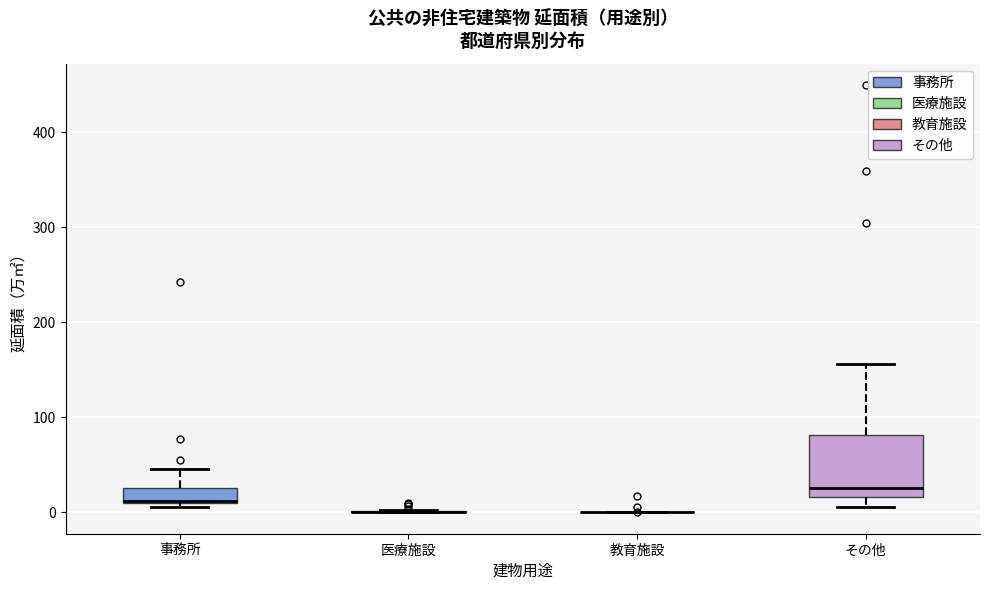

Which box is the tallest, from its lower edge to its upper edge?

その他